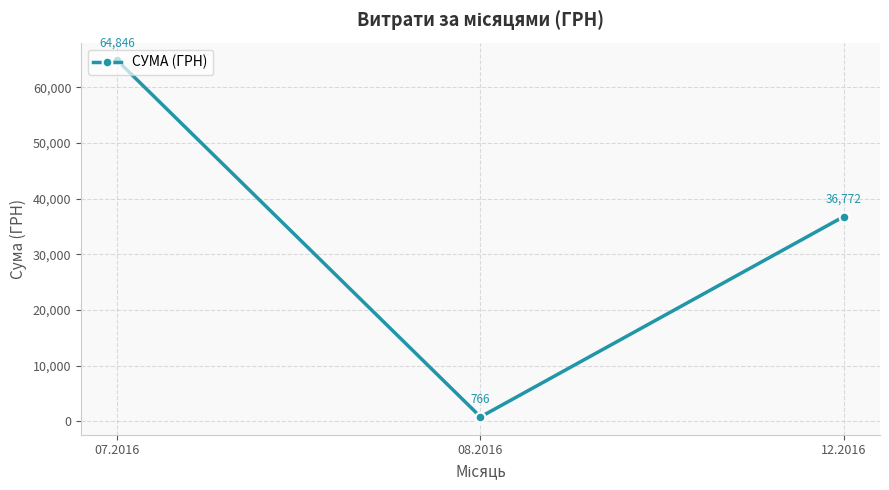

What is the label of the 3rd point from the left?

12.2016